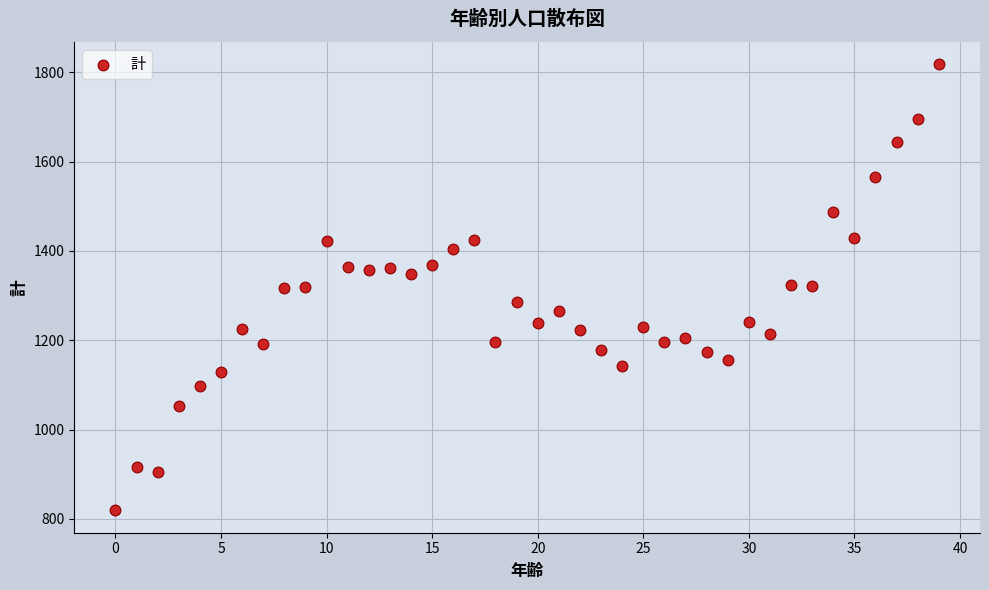

What is the range of Y values (max minus min)?

999